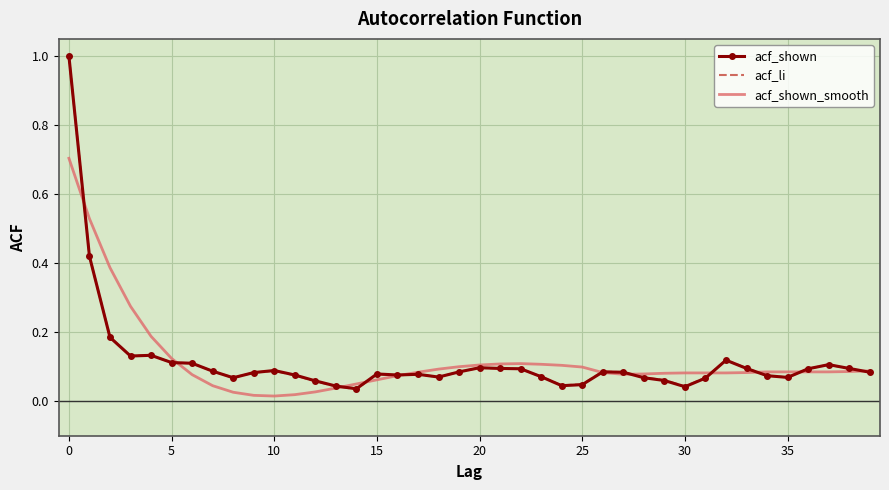

In acf_shown_smooth, how many points are lower than both neighbors (excluding endpoints)?

2